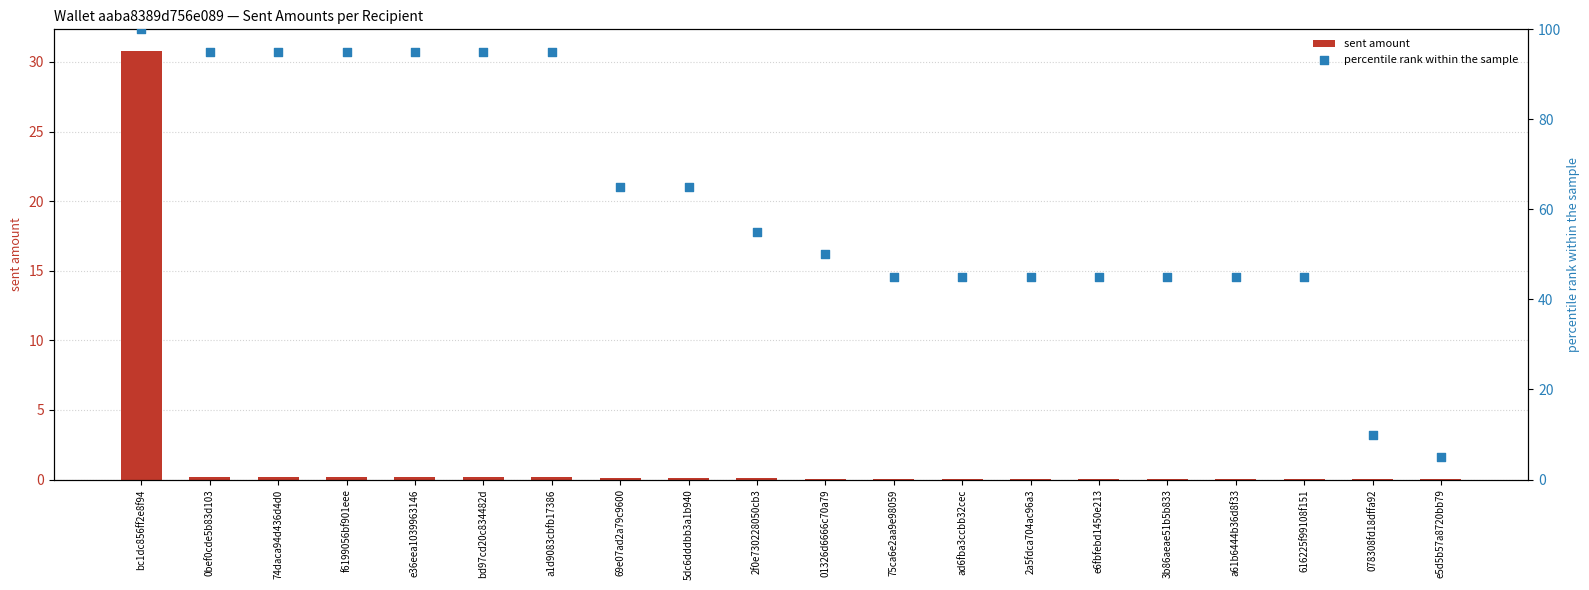

Which series contains the lowest Y value?

sent amount